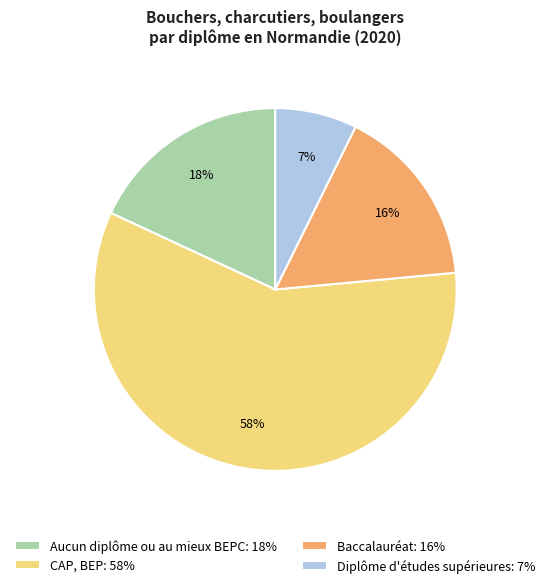

Rank the categories by value from lowest to highest.

Diplôme d'études supérieures, Baccalauréat, Aucun diplôme ou au mieux BEPC, CAP, BEP